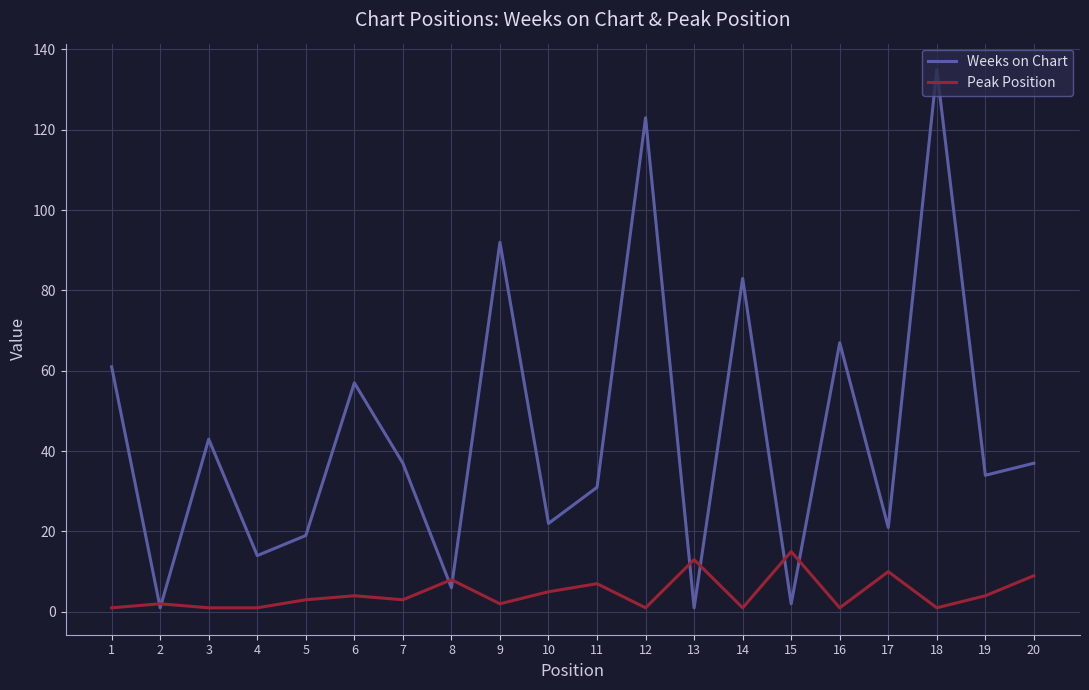

Is it true that Peak Position equals 13 at 13?

True